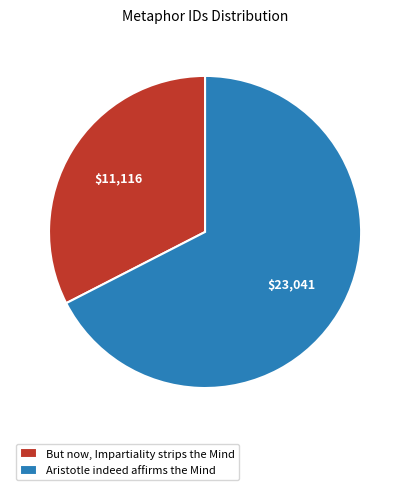

Is it true that But now, Impartiality strips the Mind is 33% of the pie?

True